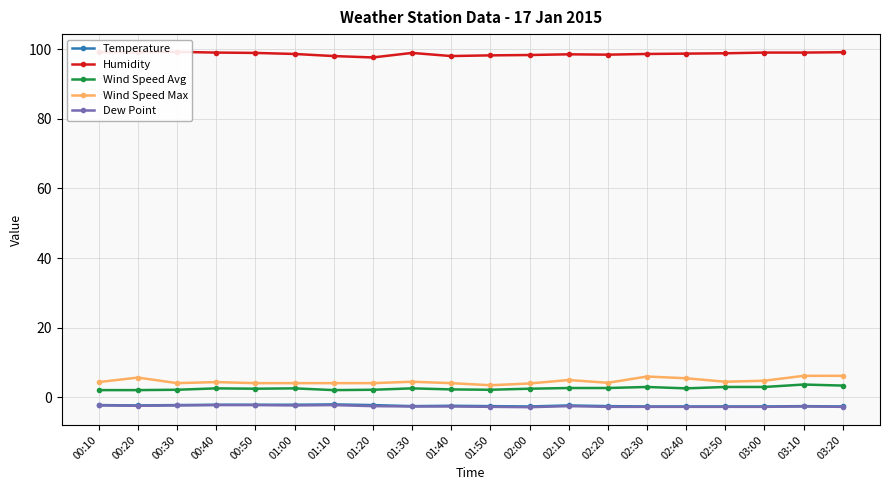

True or false: Temperature and Dew Point cross at least once.

False